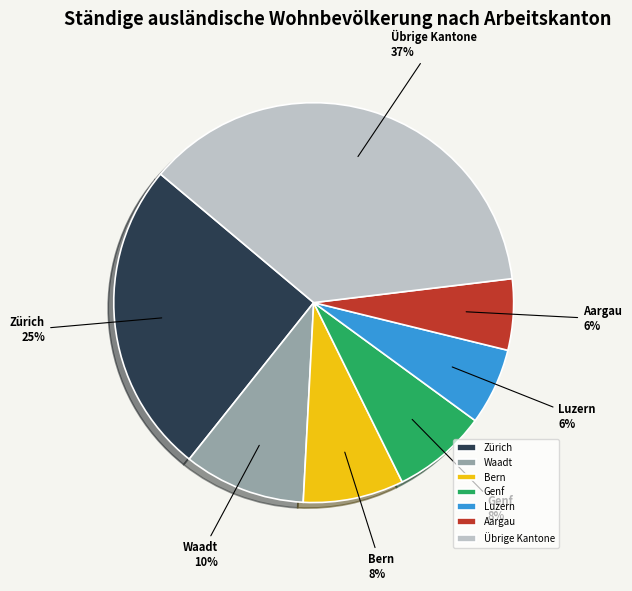

To the nearest percent, what is the average slice percentage?

14%